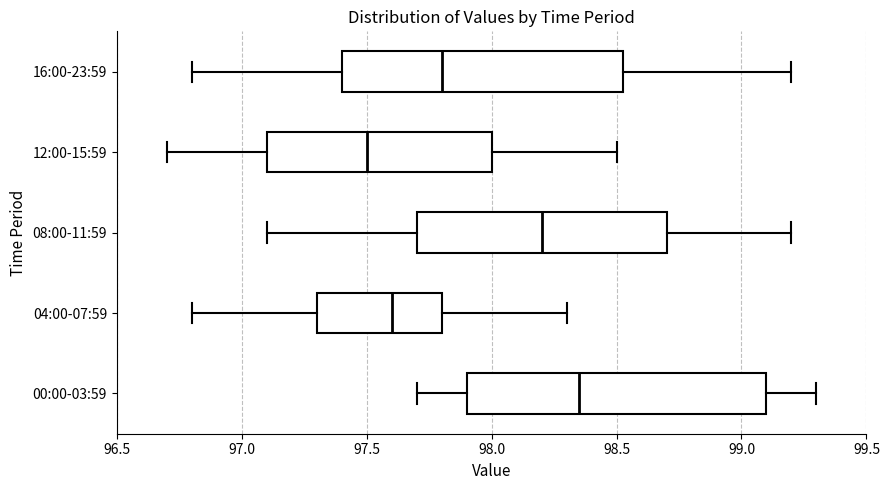

Which box has the furthest to the left median line?

12:00-15:59